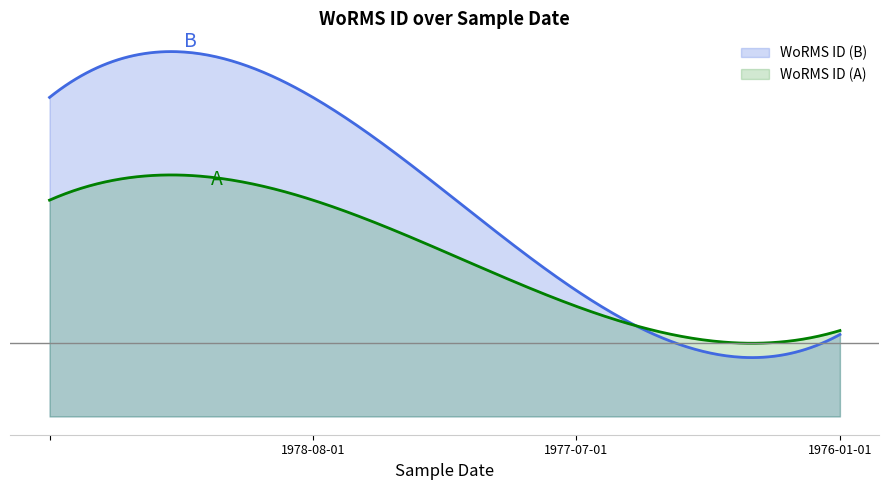

What is the value of the 4th point from the left?

160564